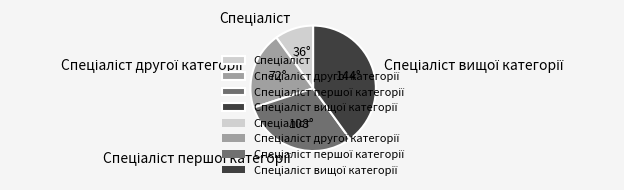

Does any single category account for the majority?

No